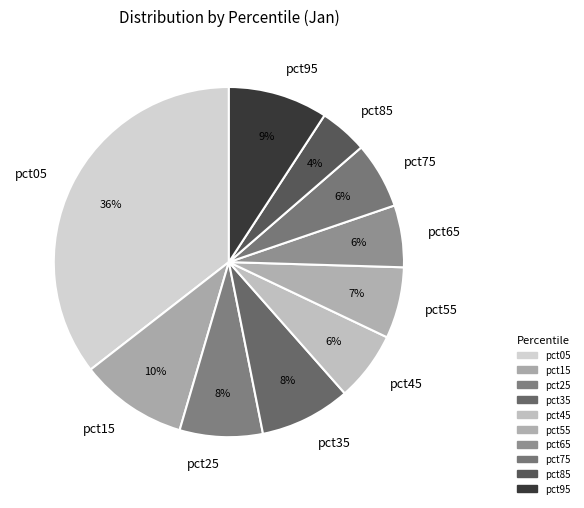

Is there any slice that represents more than half of the pie?

No